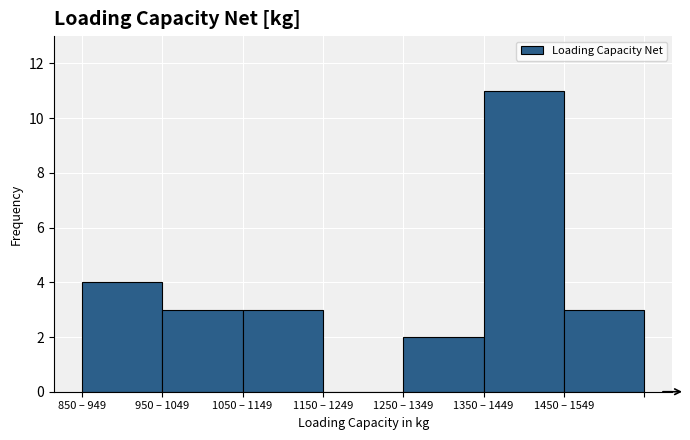

Reading left to right, extract all data points from this chart.

850 – 949=4	950 – 1049=3	1050 – 1149=3	1150 – 1249=0	1250 – 1349=2	1350 – 1449=11	1450 – 1549=3